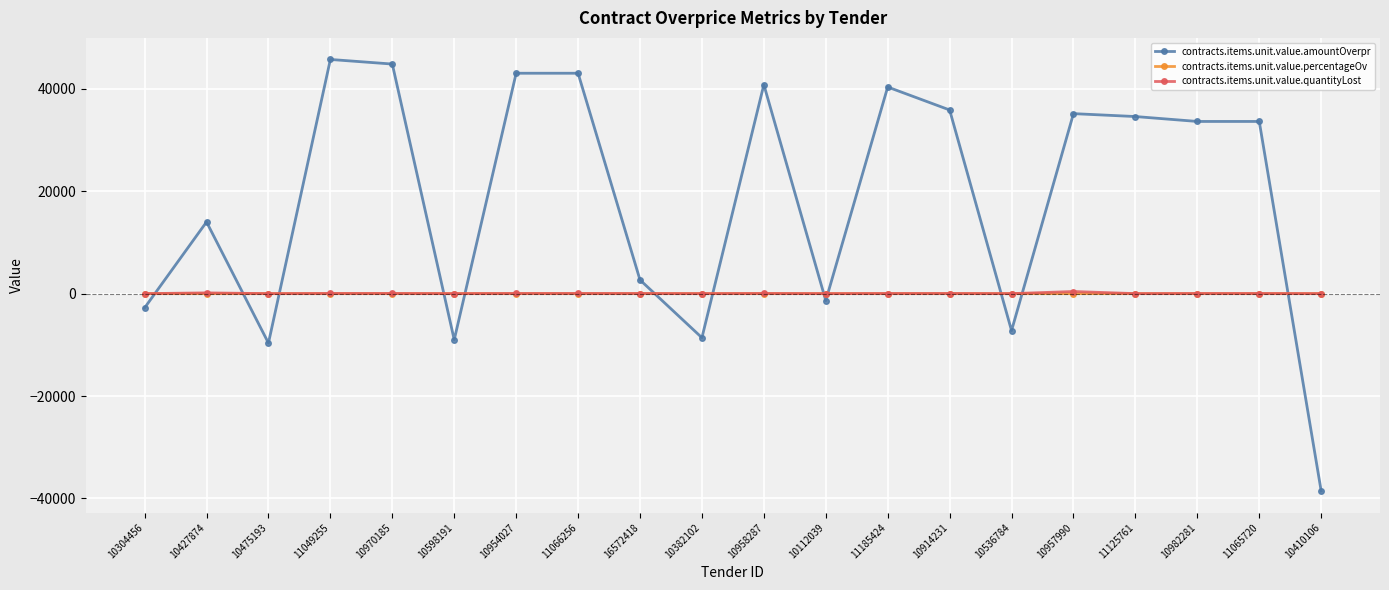

Which label corresponds to the largest value in the chart?

11049255